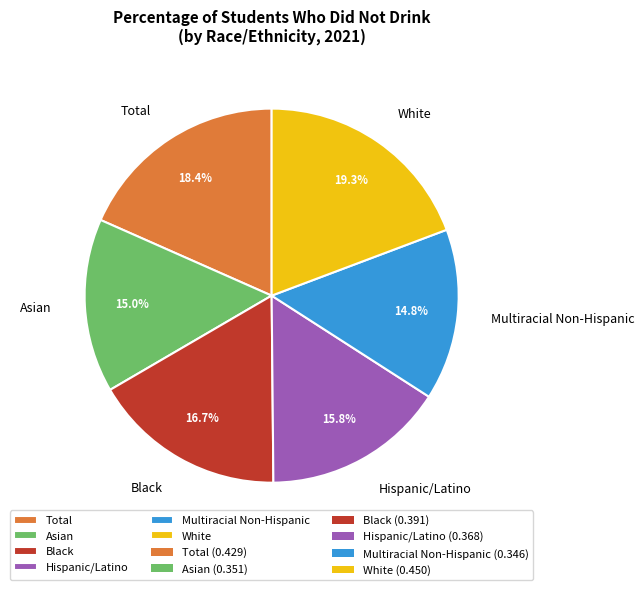

Does Asian account for over 50% of the chart?

No